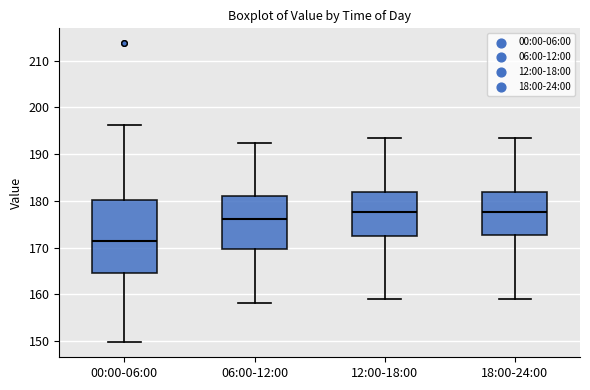

Where is the upper edge of the box for 00:00-06:00 on the y-axis? The values are not printed on the chart, so give them approximately, as read against the axis.

180